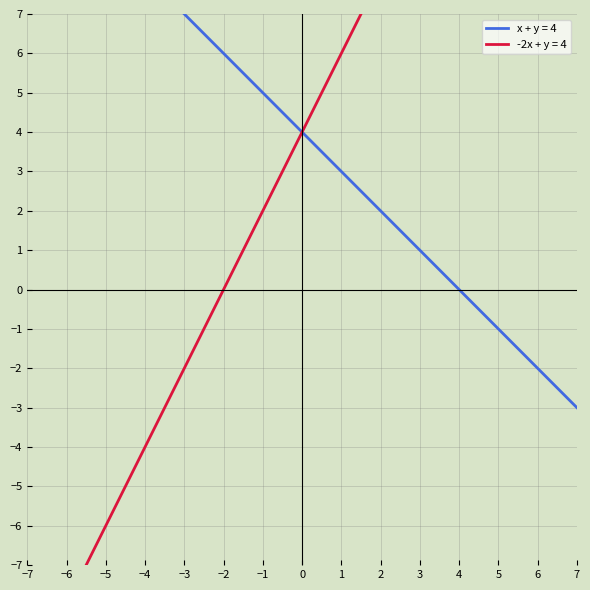

Is this an area chart (filled region under the line)?

No